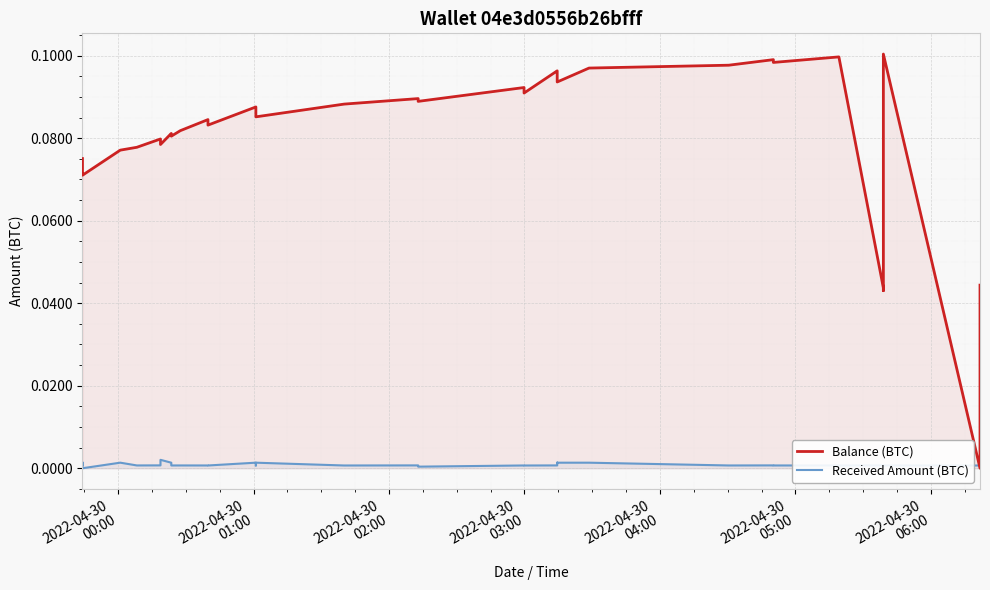

Reading left to right, extract all data points from this chart.

Balance (BTC): 0.1	0.1	0.1	0.1	0.1	0.1	0.1	0.1	0.1	0.1	0.1	0.1	0.1	0.1	0.1	0.1	0.1	0.1	0.1	0.1	0.1	0.1	0.1	0.1	0.1	0.1	0.1	0.1	0.1	0.1	0.1	0.1	0.0	0.0	0.1	0.0	0.0
Received Amount (BTC): 0.0	0.0	0.0	0.0	0.0	0.0	0.0	0.0	0.0	0.0	0.0	0.0	0.0	0.0	0.0	0.0	0.0	0.0	0.0	0.0	0.0	0.0	0.0	0.0	0.0	0.0	0.0	0.0	0.0	0.0	0.0	0.0	0.0	0.0	0.0	0.0	0.0